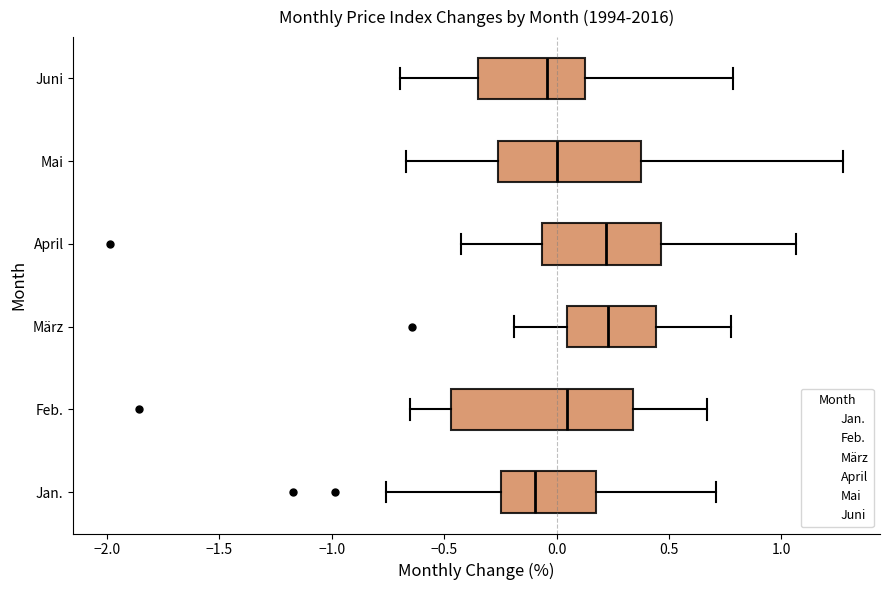

Which box has the furthest to the left median line?

Jan.